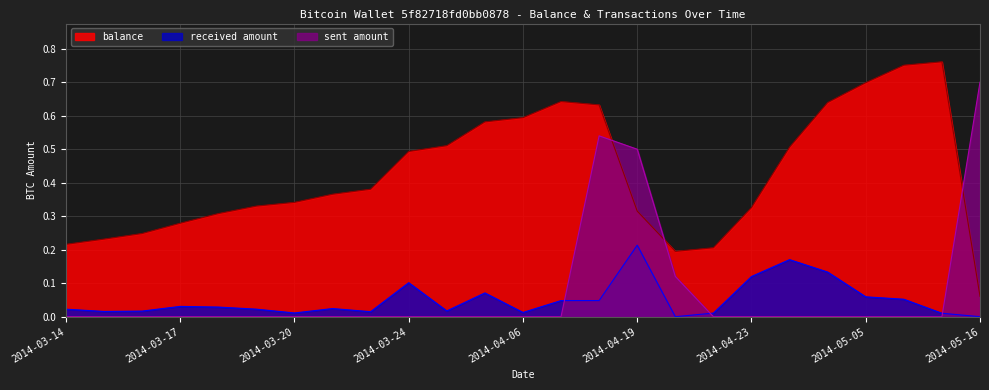

What is the difference between the highest and lowest values at 2014-04-22?

0.2